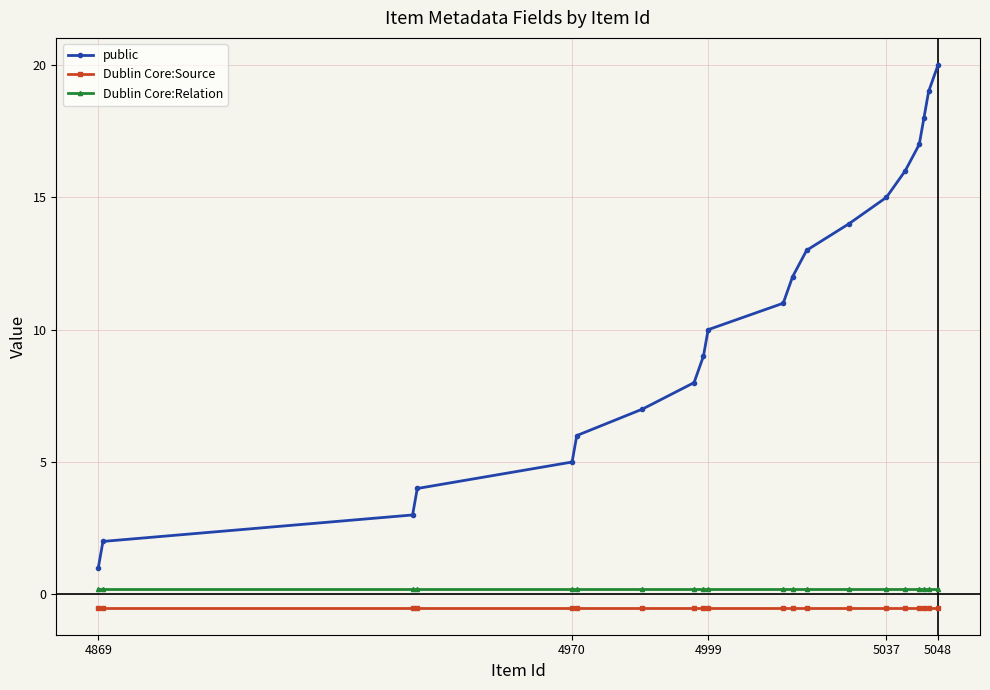

Which series has the widest spread of values?

public